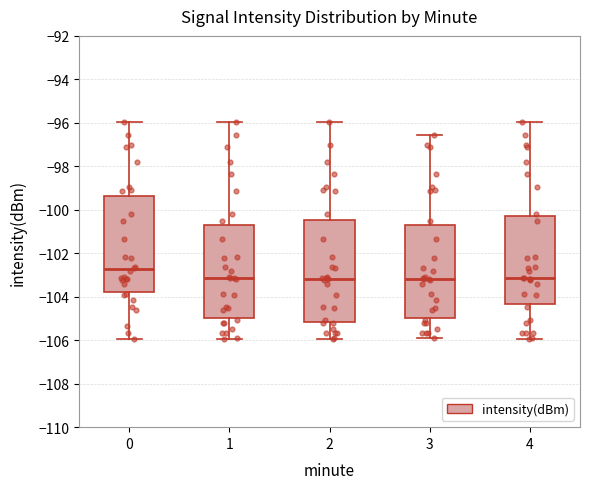

Where is the upper edge of the box at x = 3 on the y-axis? The values are not printed on the chart, so give them approximately, as read against the axis.

-100.8